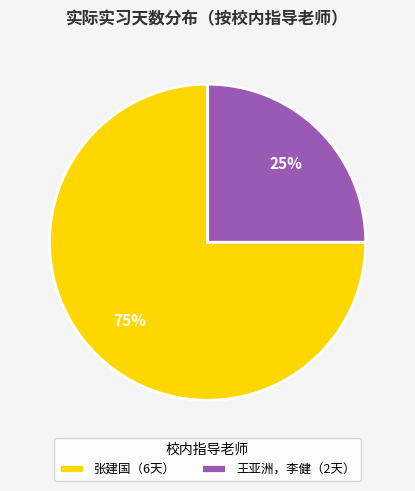

True or false: 王亚洲，李健（2天） accounts for 37% of the total.

False